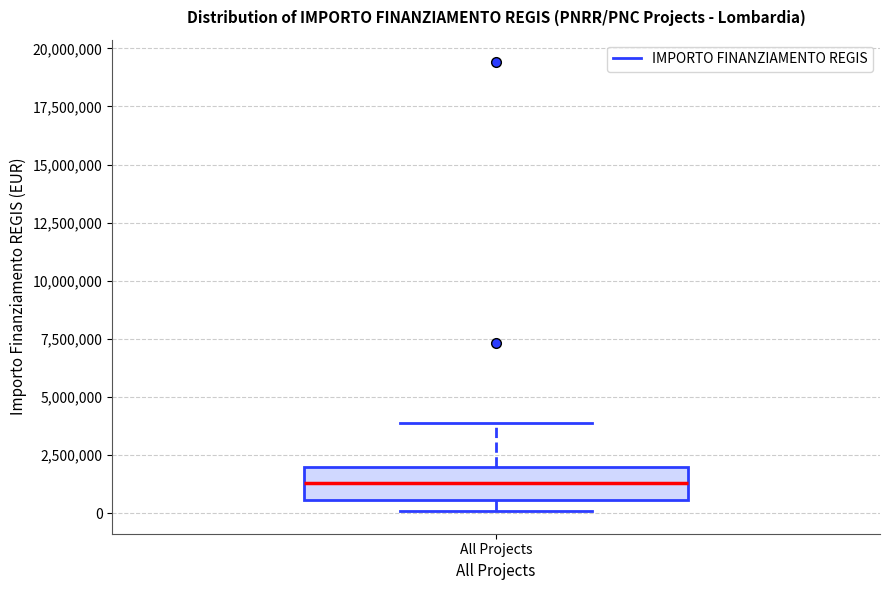

Read this box plot against the y-axis: the position of the median line, the range covered by the box, and the ends of both whiskers. The values are not printed on the chart, so give them approximately, as read against the axis.

median 1500000, box 500000 to 2000000, whiskers 0 to 4000000